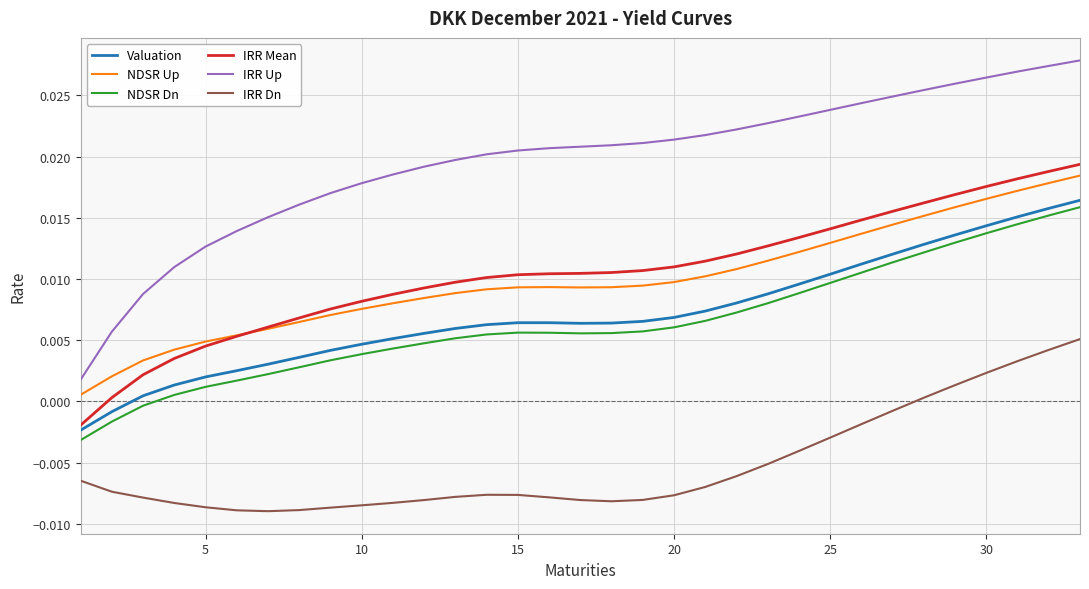

True or false: IRR Dn and NDSR Dn cross at least once.

False